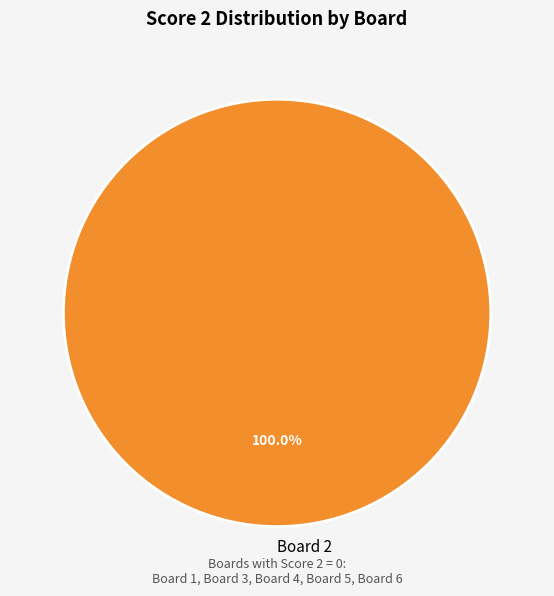

Does Board 2 represent more than half of the total?

Yes